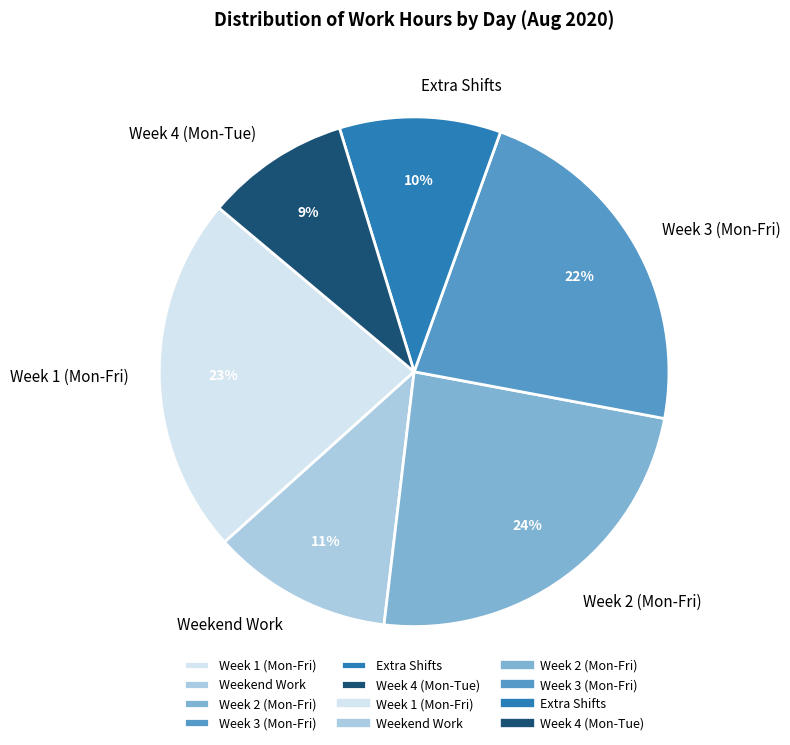

Which category has the biggest portion of the pie?

Week 2 (Mon-Fri)